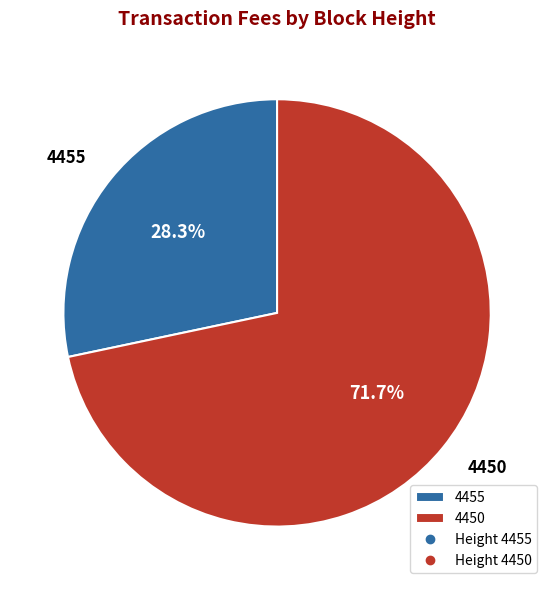

To the nearest percent, what percentage of the pie is 4455?

28%